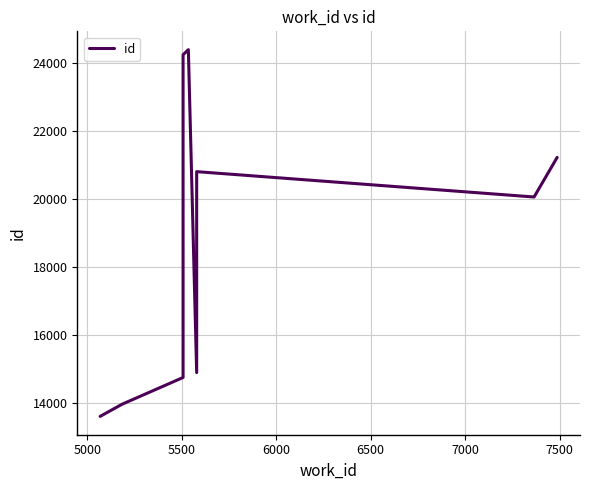

What is the average value?

18801